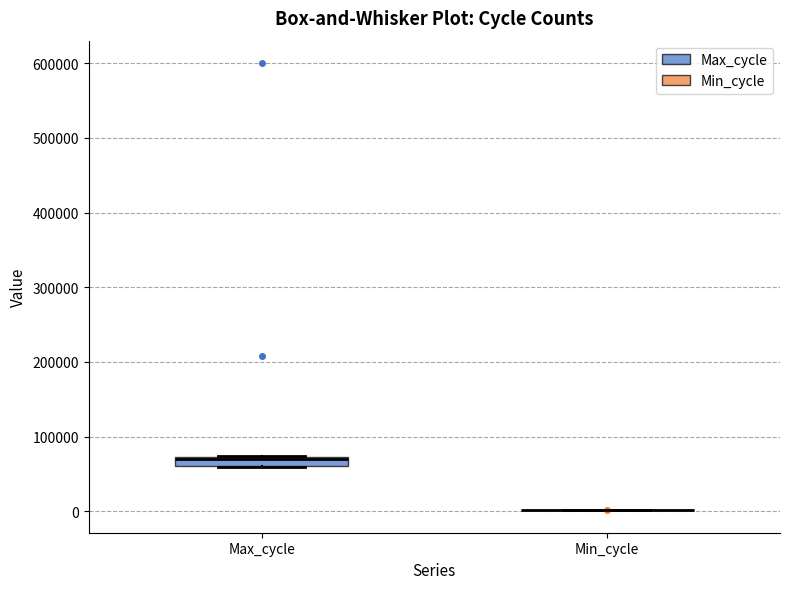

Comparing the boxes themselves (not the whiskers), which one is the tallest?

Max_cycle